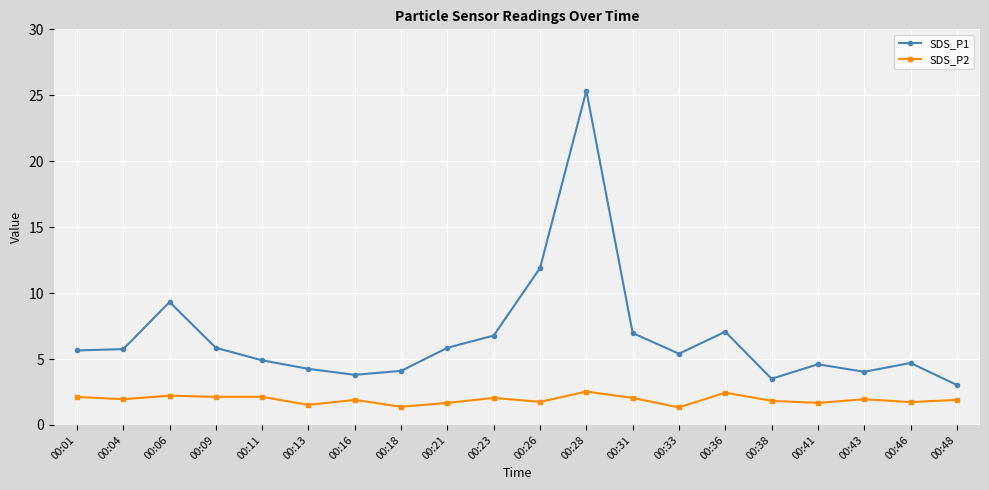

Is the value of SDS_P1 at 00:18 greater than the value of SDS_P2 at 00:28?

Yes